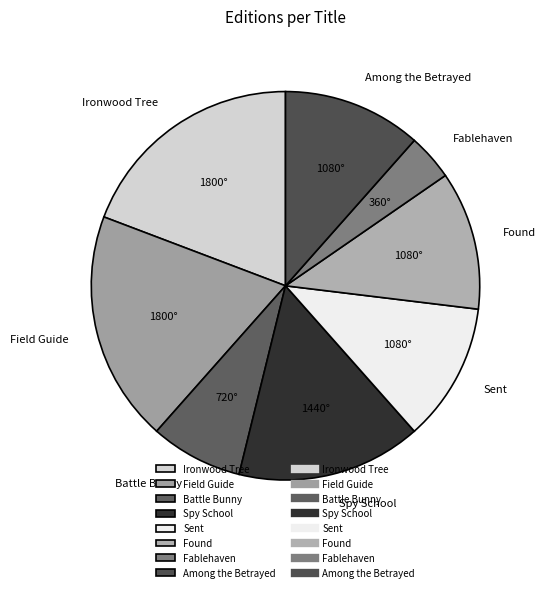

Between Ironwood Tree and Battle Bunny, which is larger?

Ironwood Tree